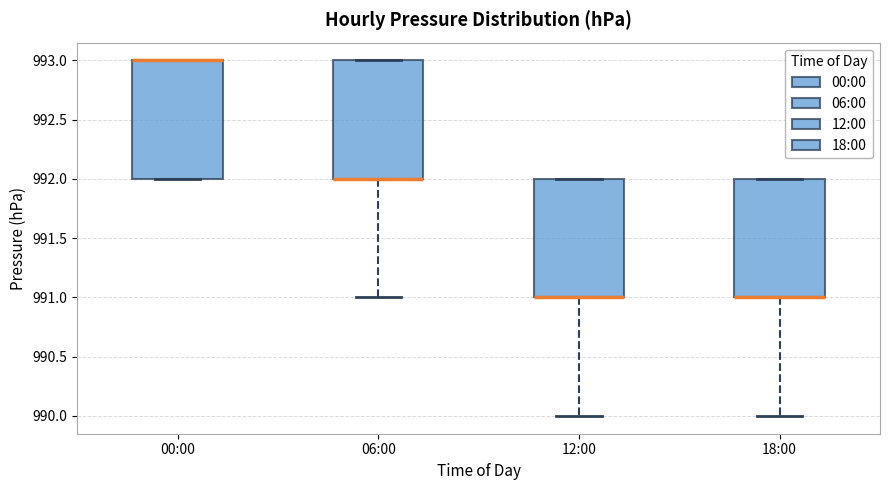

Where is the upper edge of the box for 12:00 on the y-axis? The values are not printed on the chart, so give them approximately, as read against the axis.

992